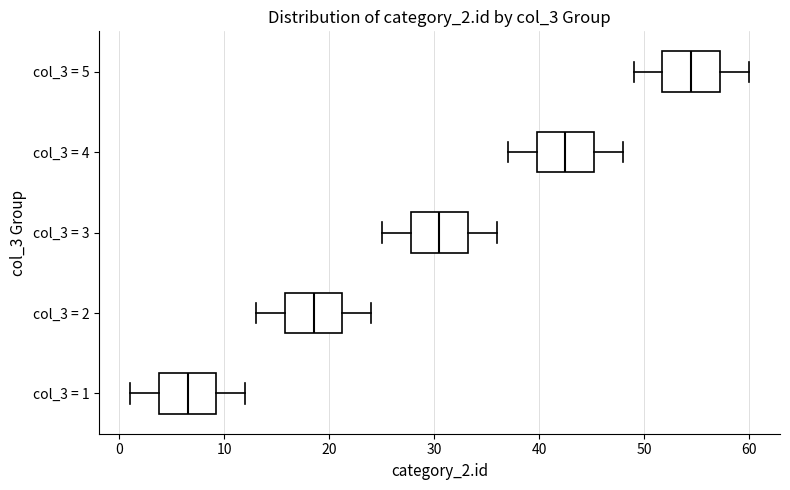

Which box has the furthest to the right median line?

col_3 = 5